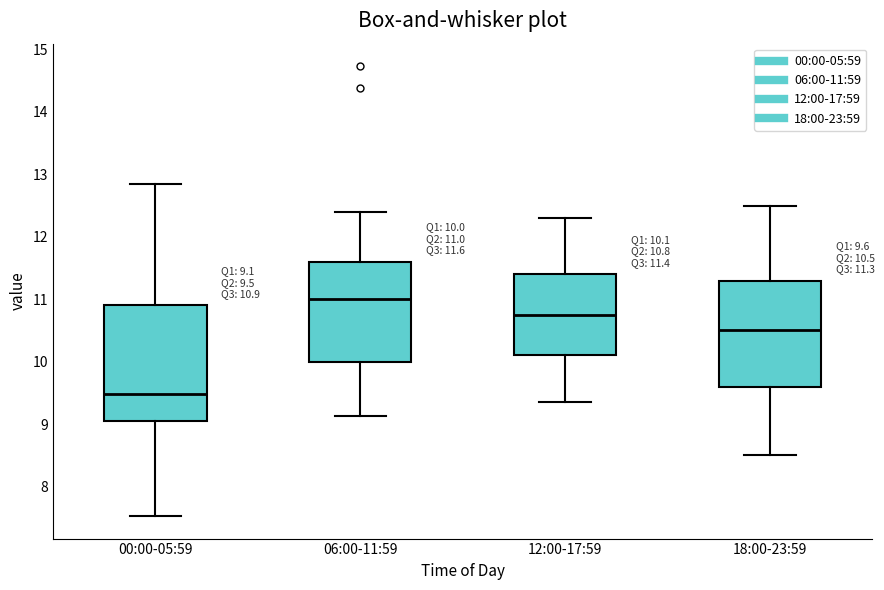

Which box's median line is the lowest?

00:00-05:59